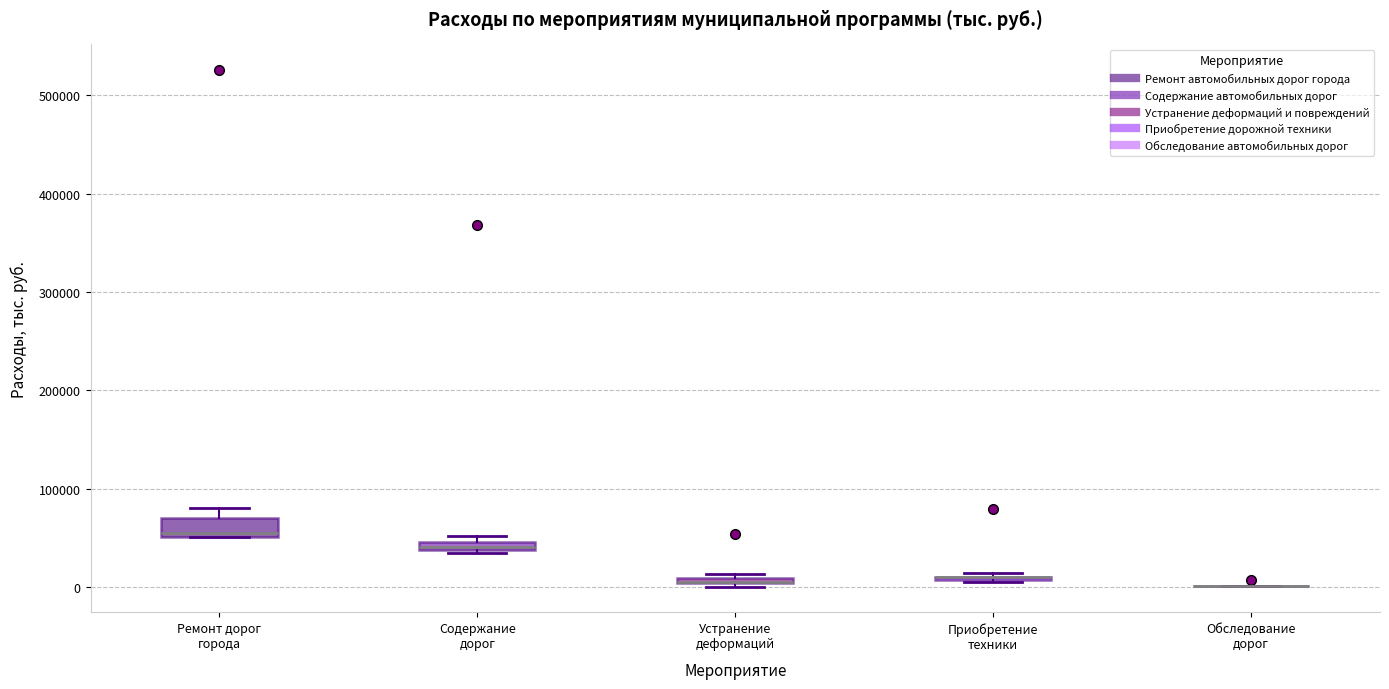

Which box is the tallest, from its lower edge to its upper edge?

Ремонт дорог города